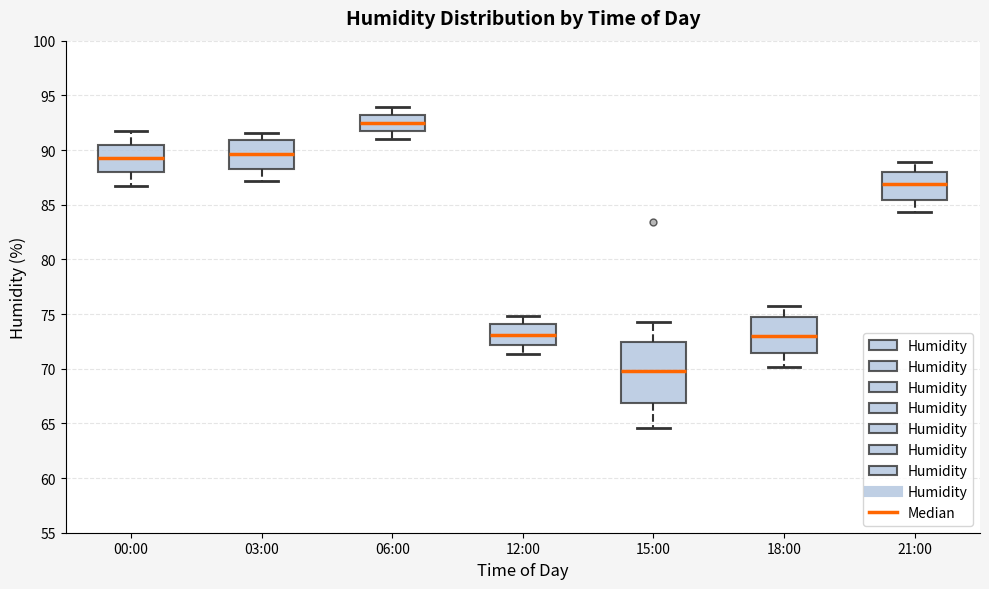

Reading left to right, transcribe this box plot: for each box, give where its median line is, the range the box spans, and where its two whiskers end, as read against the y-axis. The values are not printed on the chart, so give them approximately, as read against the axis.

00:00: median 89.5, box 88.0 to 90.5, whiskers 86.5 to 91.5
03:00: median 89.5, box 88.5 to 91.0, whiskers 87.0 to 91.5
06:00: median 92.5, box 91.5 to 93.0, whiskers 91.0 to 94.0
12:00: median 73.0, box 72.0 to 74.0, whiskers 71.5 to 75.0
15:00: median 70.0, box 67.0 to 72.5, whiskers 64.5 to 74.5
18:00: median 73.0, box 71.5 to 75.0, whiskers 70.0 to 75.5
21:00: median 87.0, box 85.5 to 88.0, whiskers 84.5 to 89.0